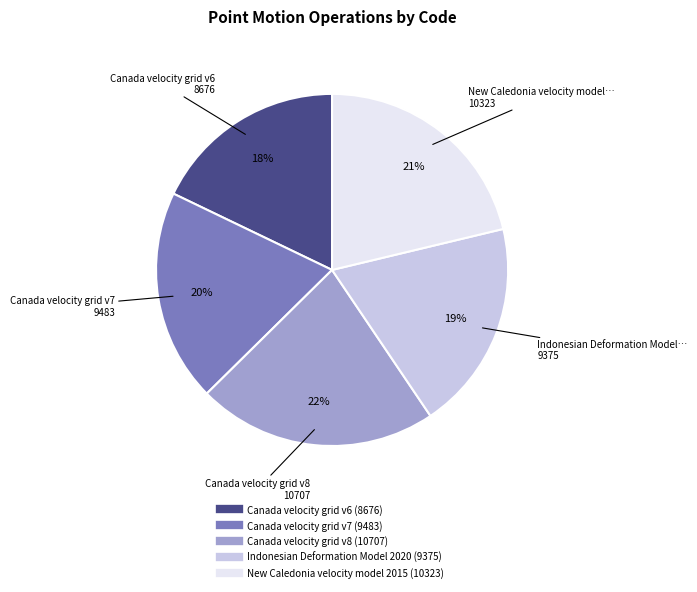

Is New Caledonia velocity model 2015 the majority of the pie?

No